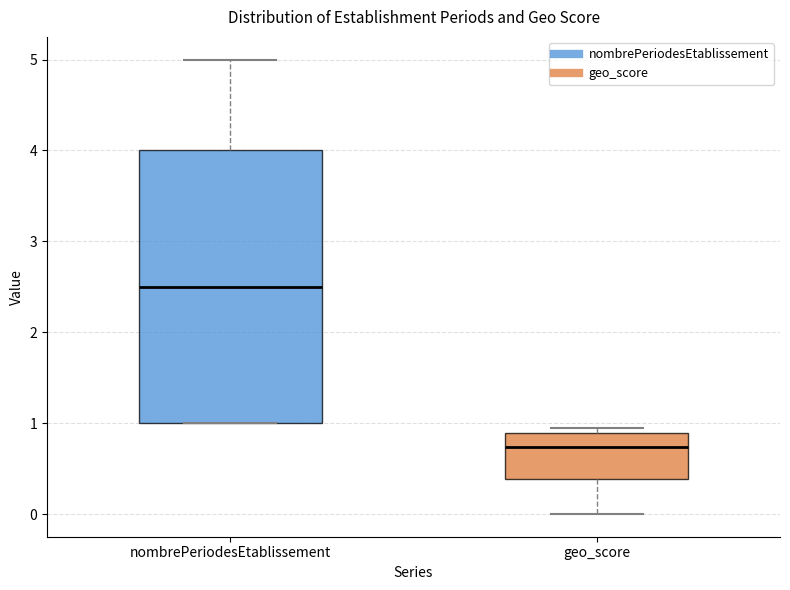

Where is the lower edge of the box for nombrePeriodesEtablissement on the y-axis? The values are not printed on the chart, so give them approximately, as read against the axis.

1.0